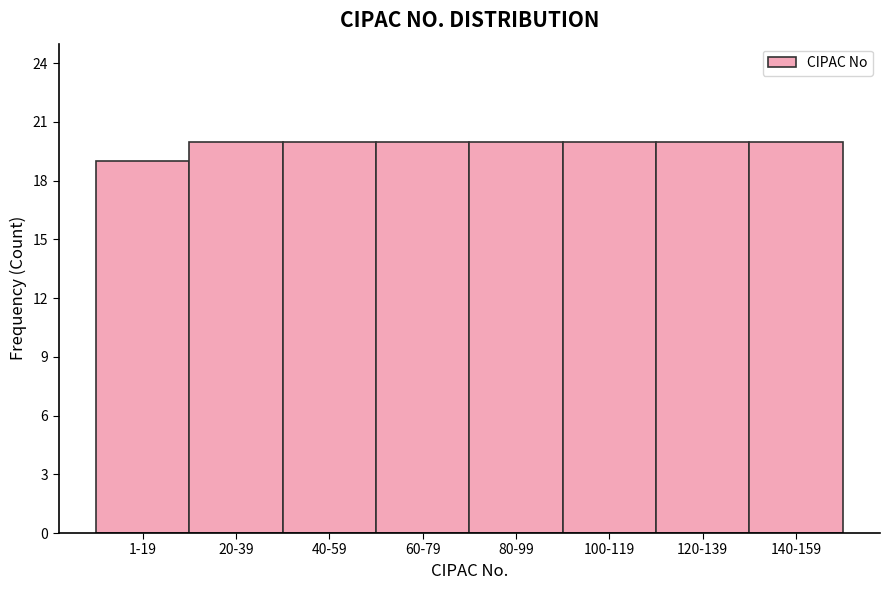

Reading right to left, extract all data points from this chart.

140-159=20	120-139=20	100-119=20	80-99=20	60-79=20	40-59=20	20-39=20	1-19=19